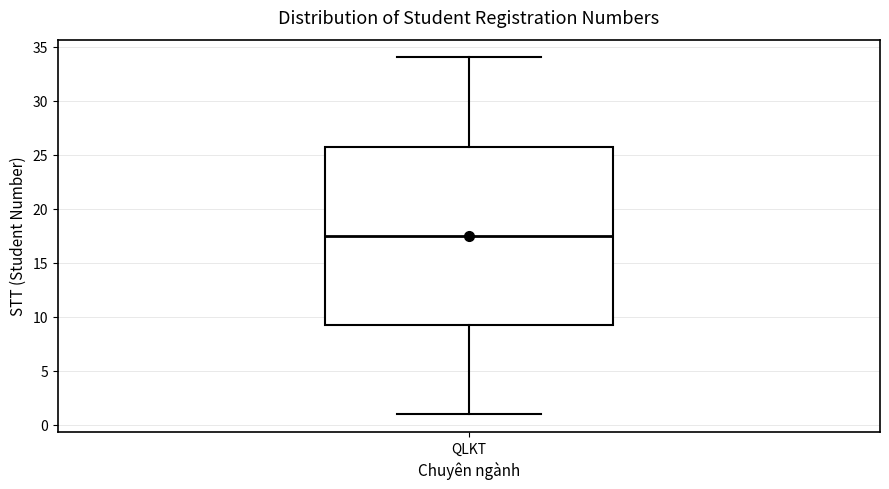

Read this box plot against the y-axis: the position of the median line, the range covered by the box, and the ends of both whiskers. The values are not printed on the chart, so give them approximately, as read against the axis.

median 17.5, box 9.5 to 26.0, whiskers 1.0 to 34.0